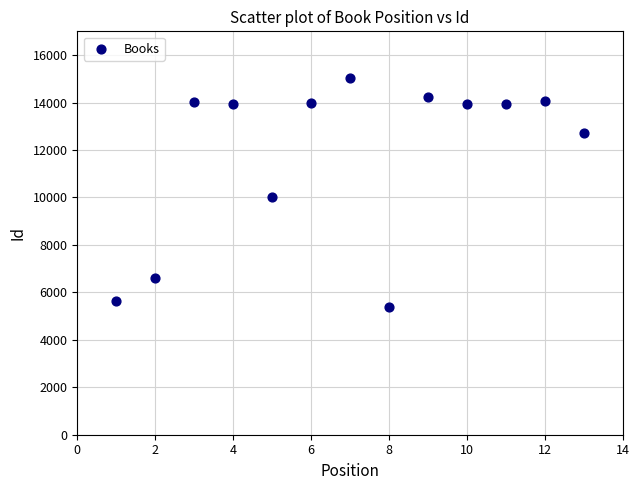

What Y value in the scatter plot is closest to 10202?

10011